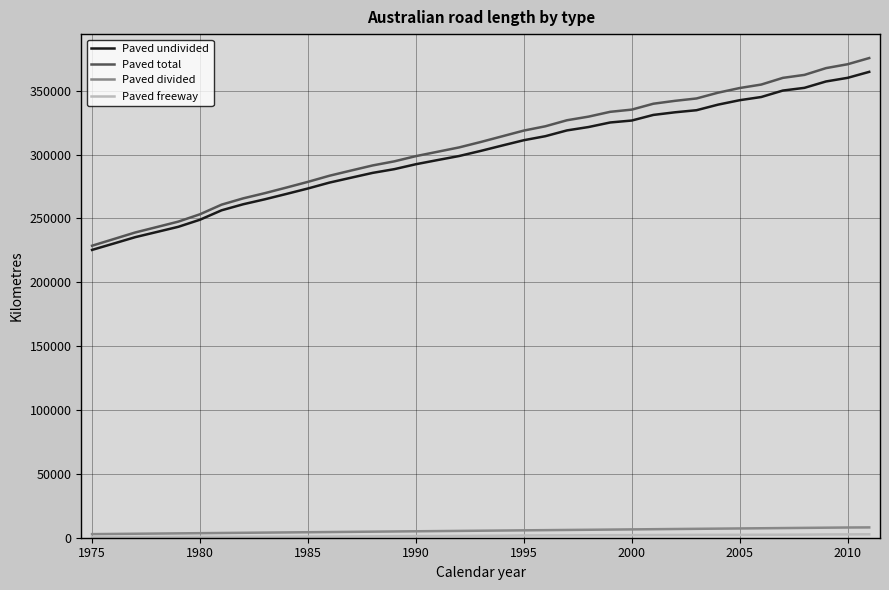

True or false: Paved undivided and Paved divided intersect in this chart.

False